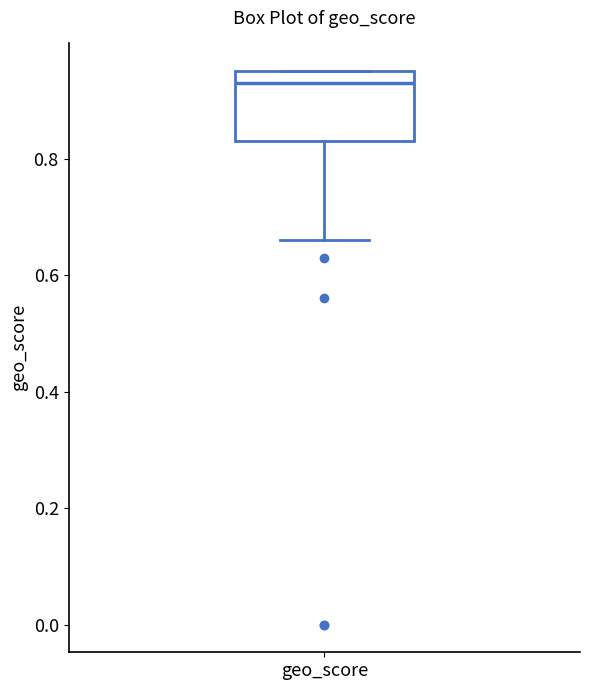

Read this box plot against the y-axis: the position of the median line, the range covered by the box, and the ends of both whiskers. The values are not printed on the chart, so give them approximately, as read against the axis.

median 0.94, box 0.84 to 0.96, whiskers 0.66 to 0.96